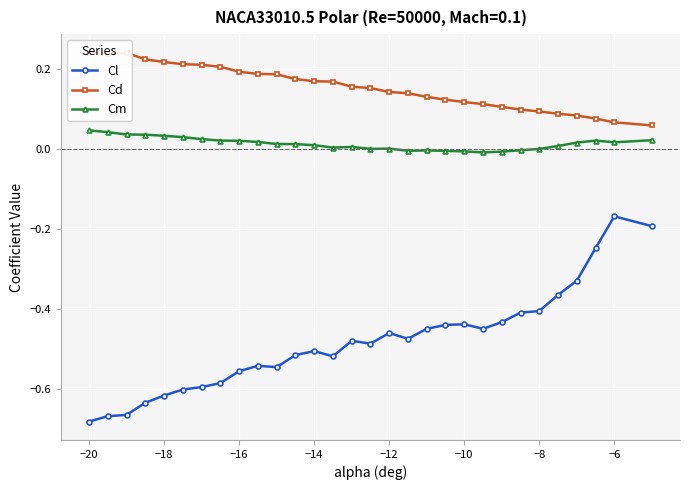

Is it true that Cl equals -0.8 at −14?

False